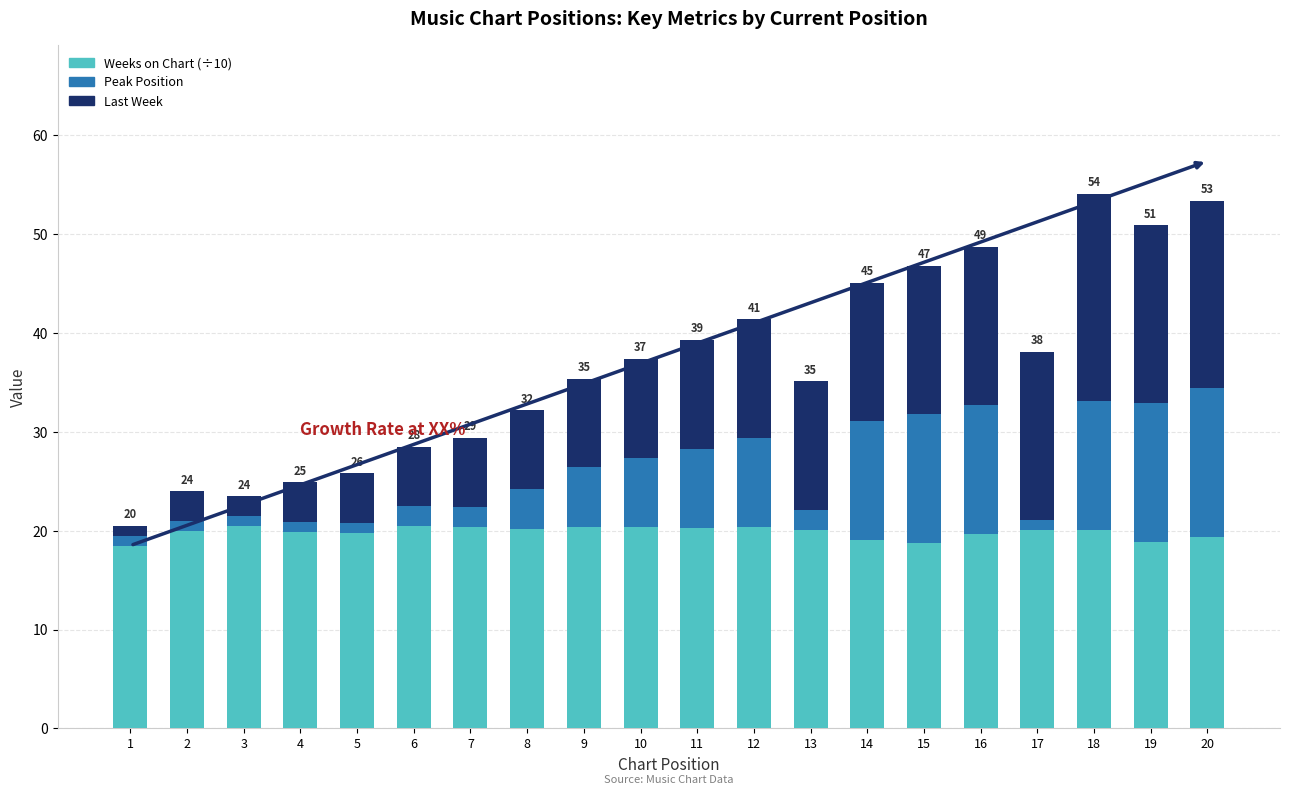

The Weeks on Chart (÷10) series shows 20.4 at 10. True or false?

True